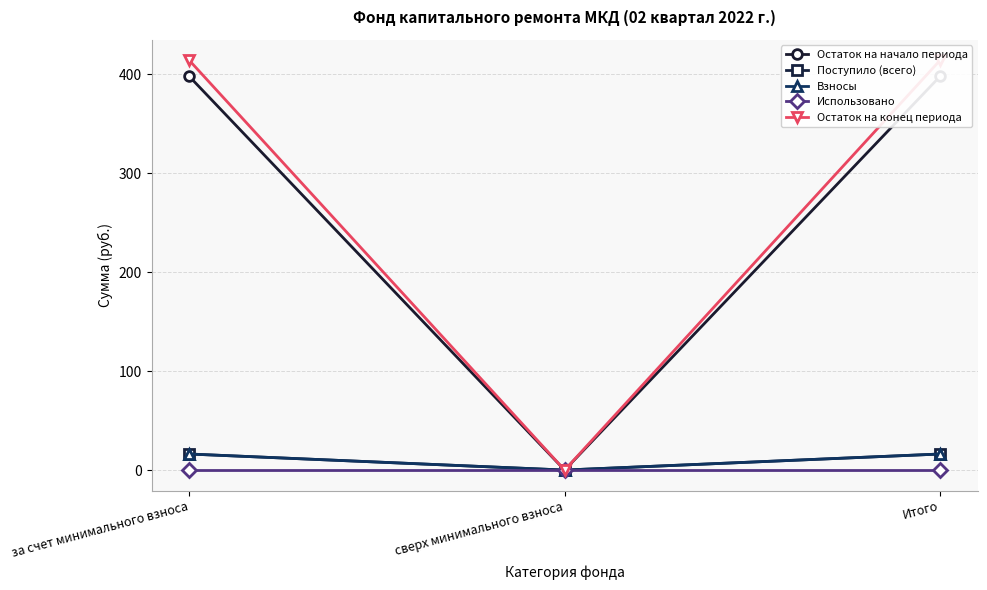

Does the chart display data point markers on the line(s)?

Yes